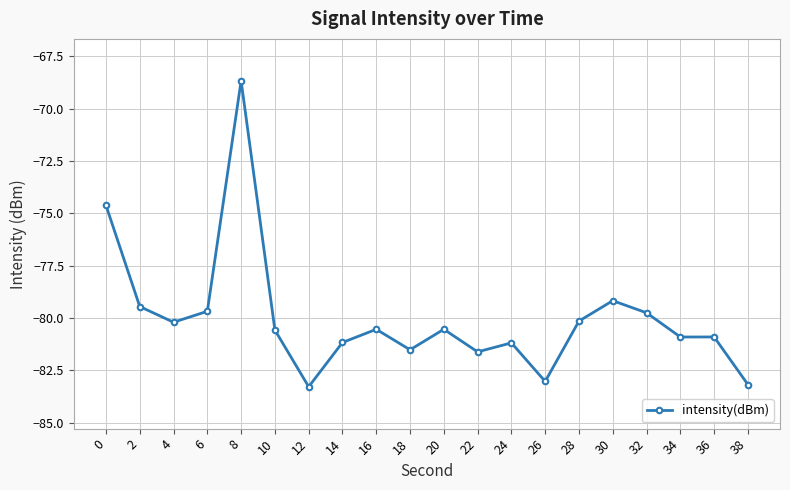

Which has a higher value, 22 or 16?

16